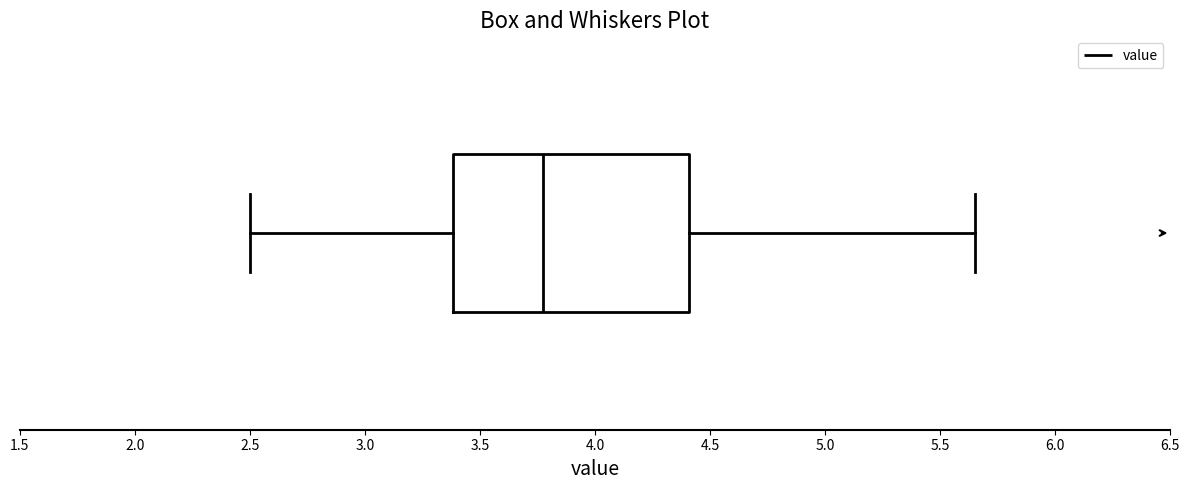

Transcribe this box plot: give where the median line is, the range the box spans, and where the two whiskers end, as read against the x-axis. The values are not printed on the chart, so give them approximately, as read against the axis.

median 3.80, box 3.40 to 4.40, whiskers 2.50 to 5.65